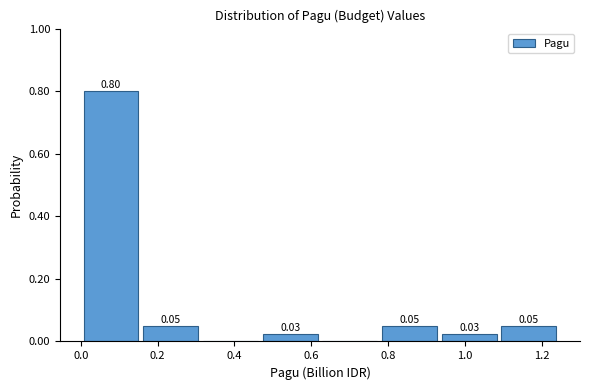

Over which range of the x-axis is the bar tallest?

0.00 to 0.16